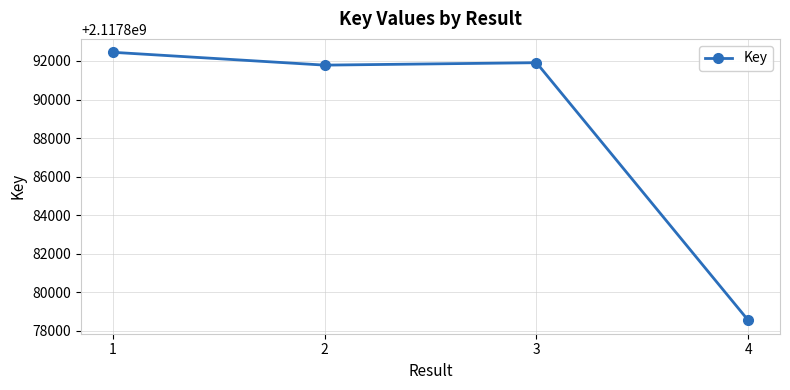

How many interior local peaks (higher than both neighbors) does the data have?

1